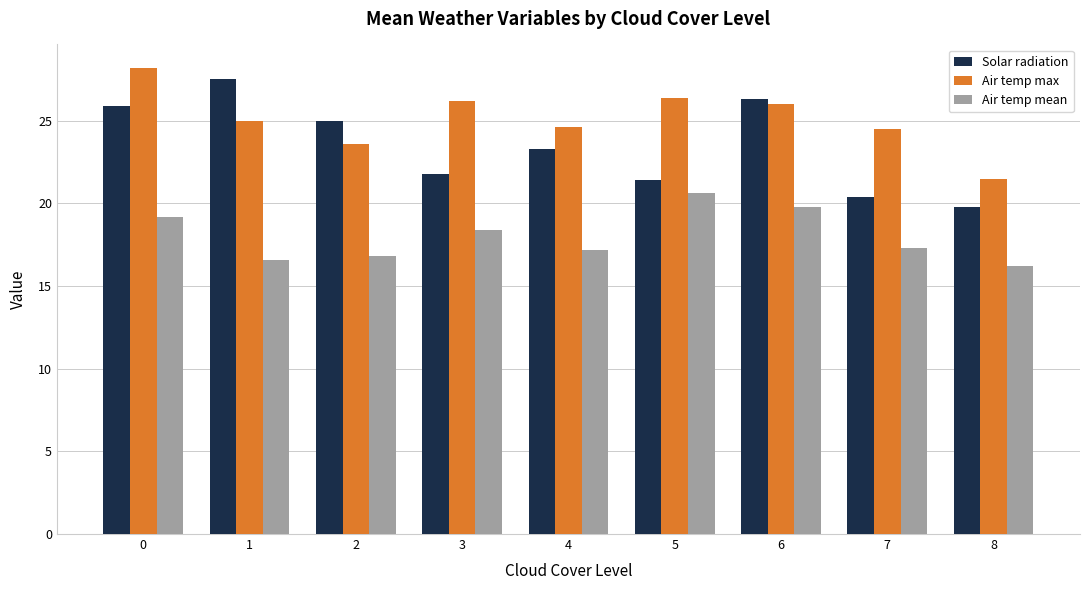

At how many categories does at least one series exceed 27?

2